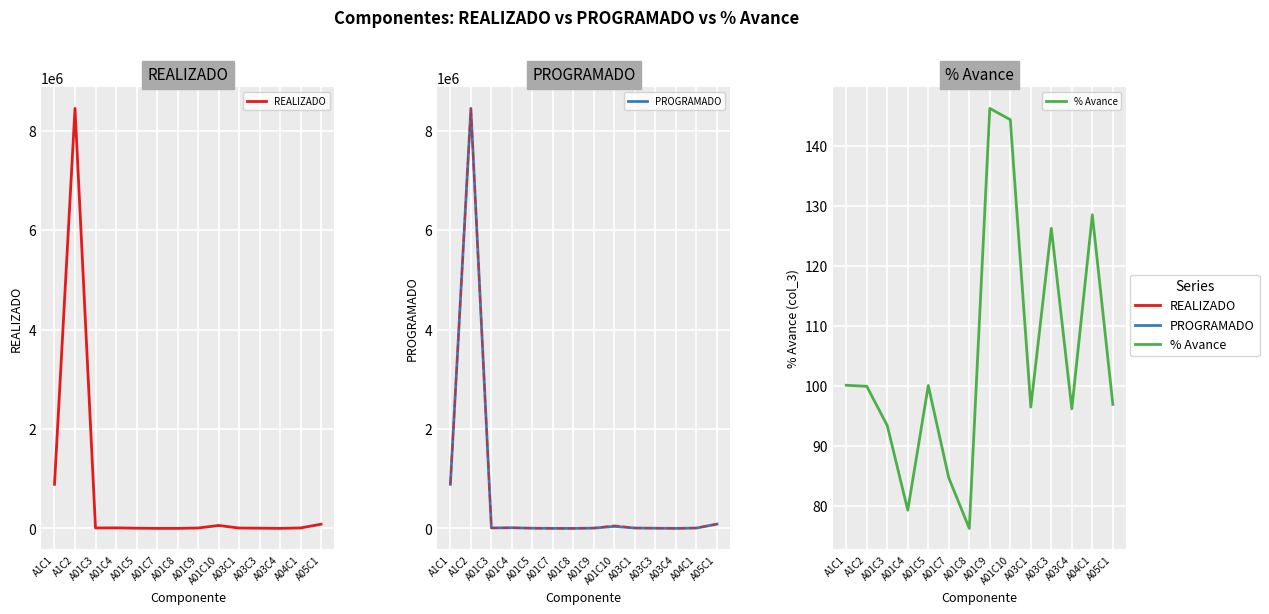

At A1C2, list the series in order from smallest to largest.

% Avance, REALIZADO, REALIZADO (ref), PROGRAMADO